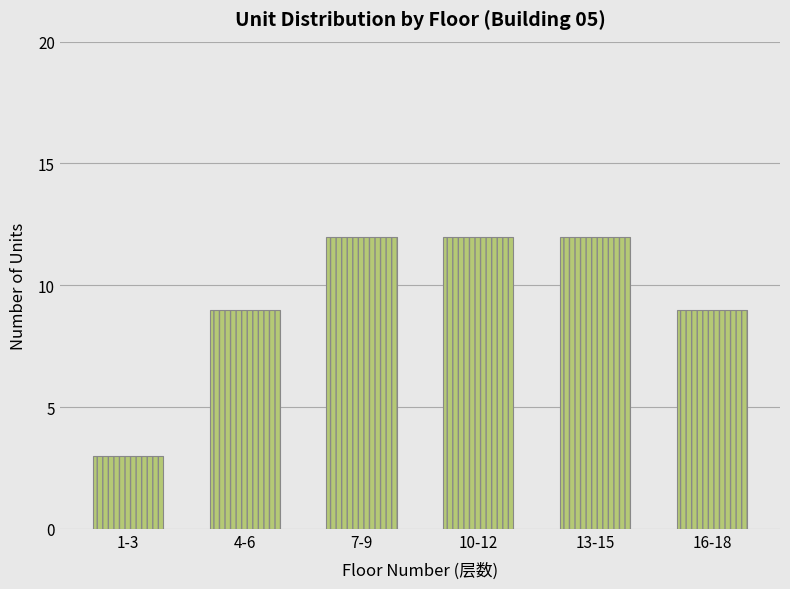

Reading right to left, list all the values displayed in this chart.

16-18=9	13-15=12	10-12=12	7-9=12	4-6=9	1-3=3